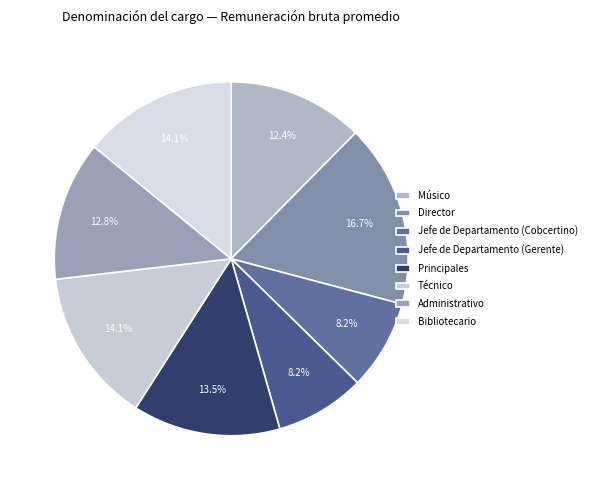

Between Músico and Principales, which is larger?

Principales